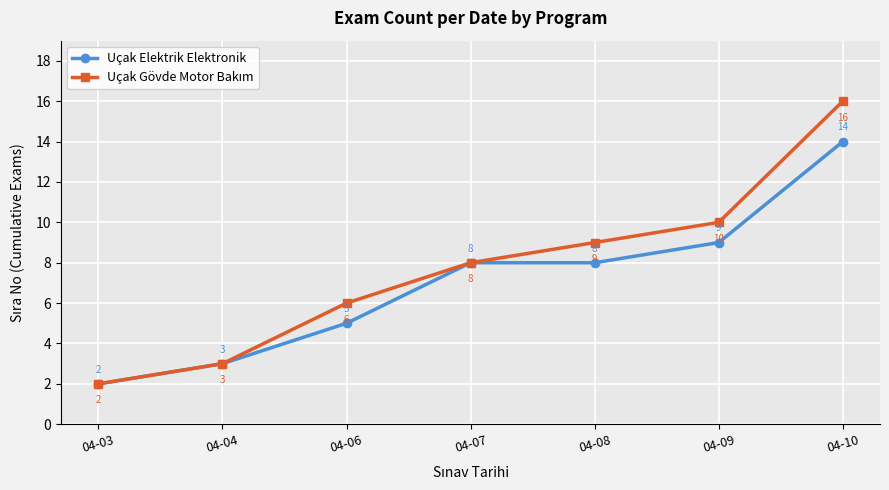

What is the value of the Uçak Elektrik Elektronik point at the 5th from the left?

8